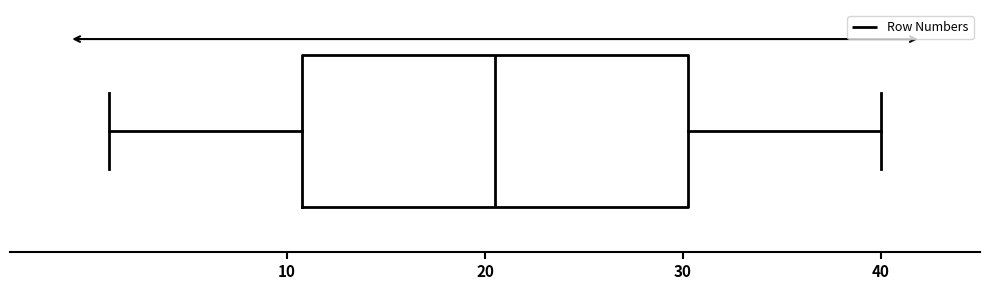

Read this box plot against the x-axis: the position of the median line, the range covered by the box, and the ends of both whiskers. The values are not printed on the chart, so give them approximately, as read against the axis.

median 21, box 11 to 30, whiskers 1 to 40